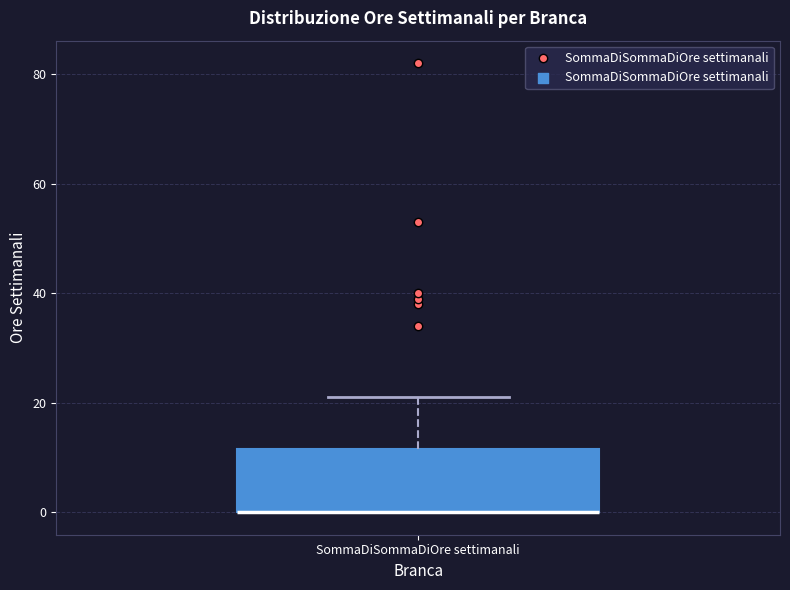

Where does the upper whisker of the box for SommaDiSommaDiOre settimanali end on the y-axis? The values are not printed on the chart, so give them approximately, as read against the axis.

22